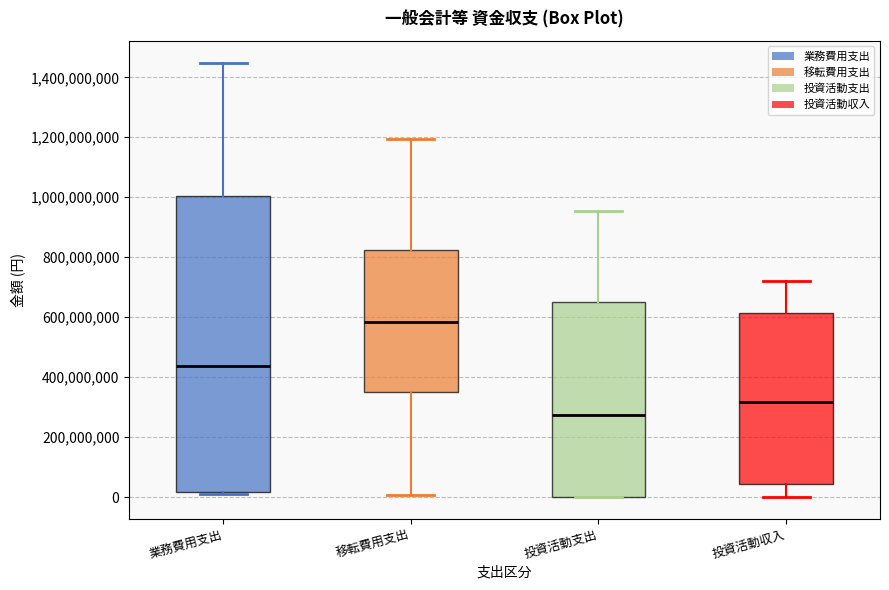

Which box has the highest median line?

移転費用支出